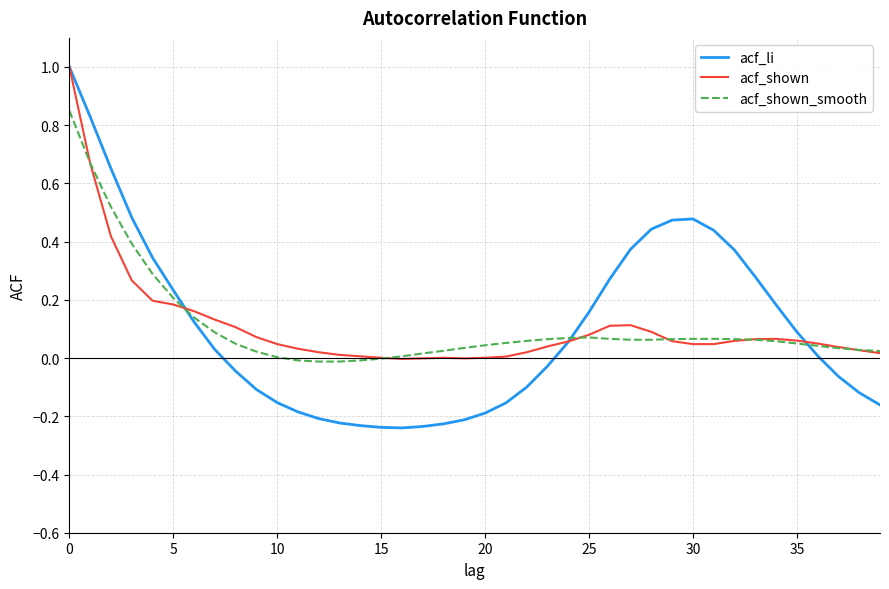

Count the number of categories in the chart.

40